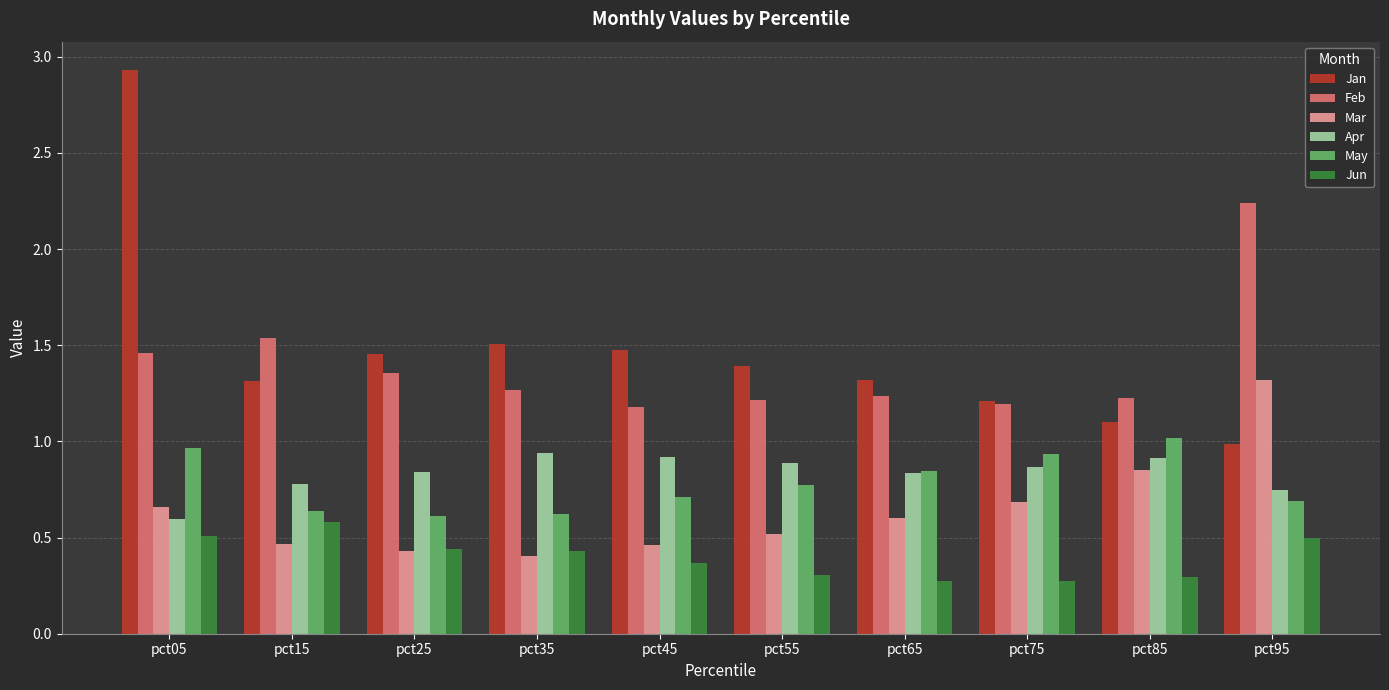

Which series has the widest spread of values?

Jan